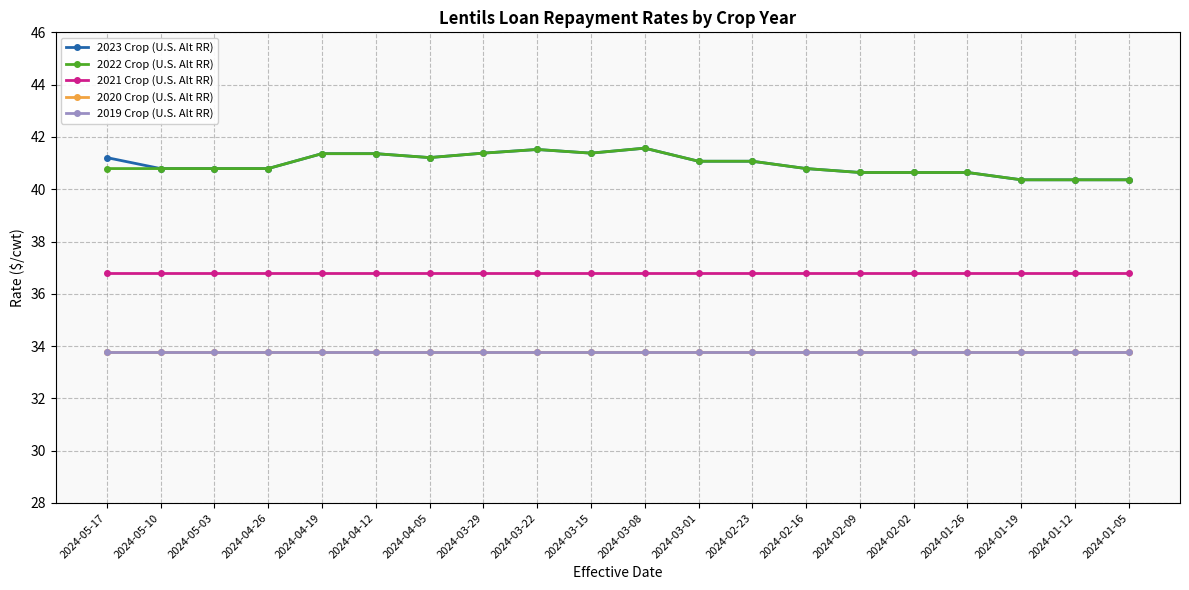

The 2022 Crop (U.S. Alt RR) series shows 58.8 at 2024-03-08. True or false?

False